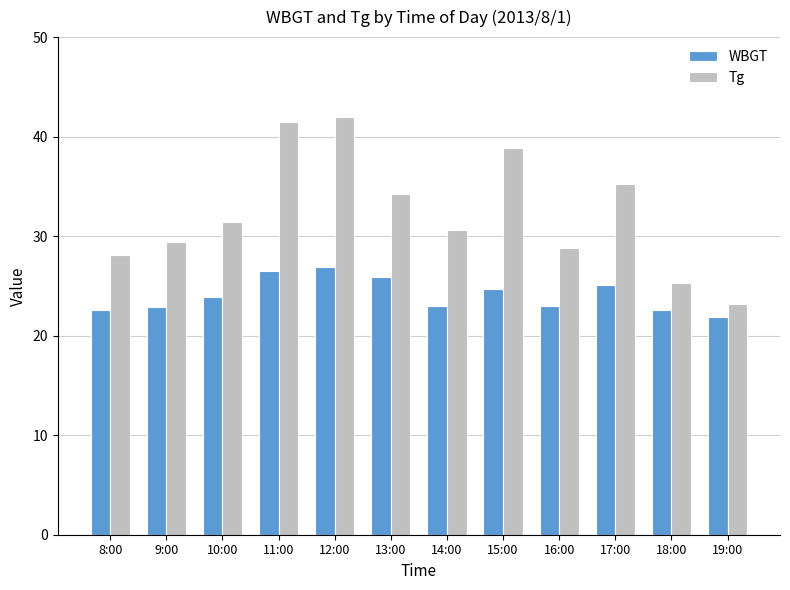

What is the approximate value of WBGT at 10:00?

23.9